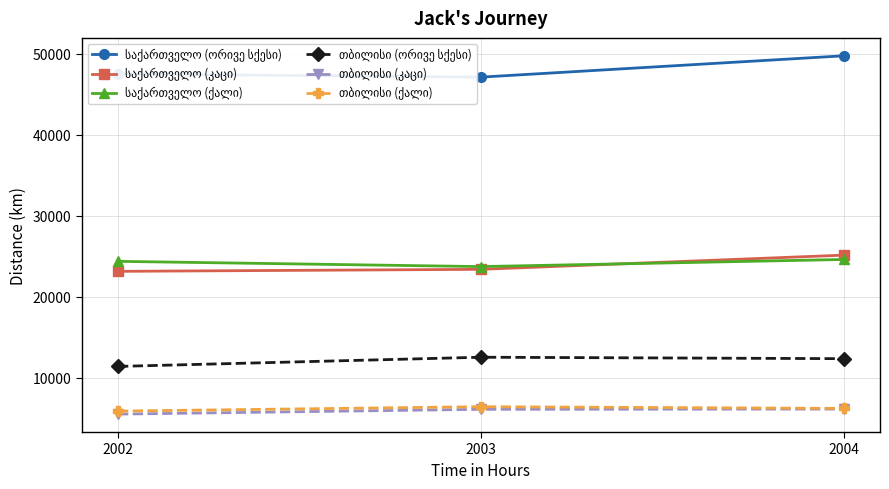

Reading left to right, list all the values displayed in this chart.

საქართველო (ორივე სქესი): 47514	47114	49746
საქართველო (კაცი): 23140	23388	25140
საქართველო (ქალი): 24374	23726	24606
თბილისი (ორივე სქესი): 11404	12538	12360
თბილისი (კაცი): 5516	6108	6140
თბილისი (ქალი): 5888	6430	6220